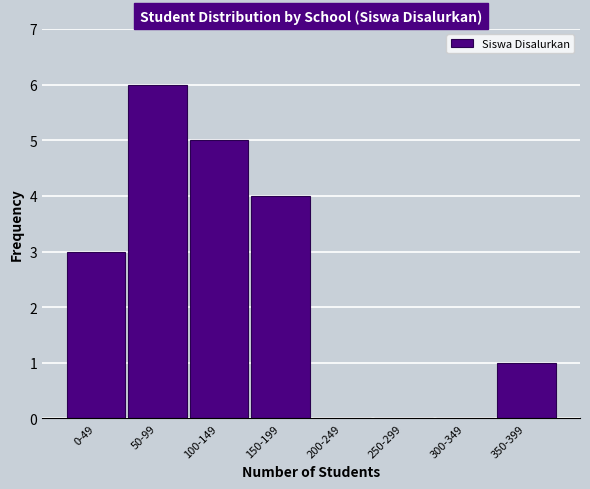

Reading left to right, extract all data points from this chart.

0-49=3	50-99=6	100-149=5	150-199=4	200-249=0	250-299=0	300-349=0	350-399=1